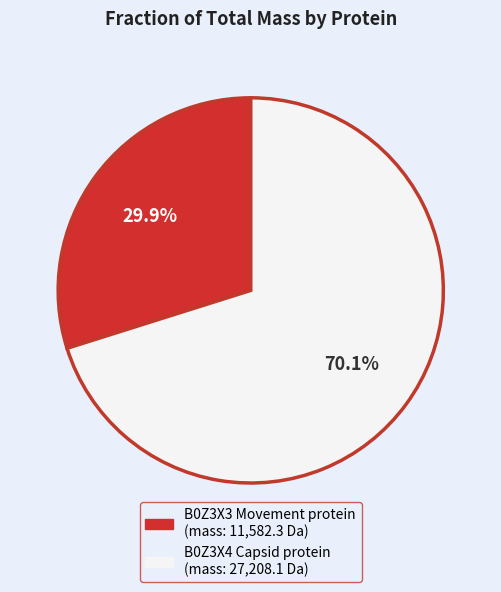

Which has a higher value, B0Z3X4 Capsid protein or B0Z3X3 Movement protein?

B0Z3X4 Capsid protein